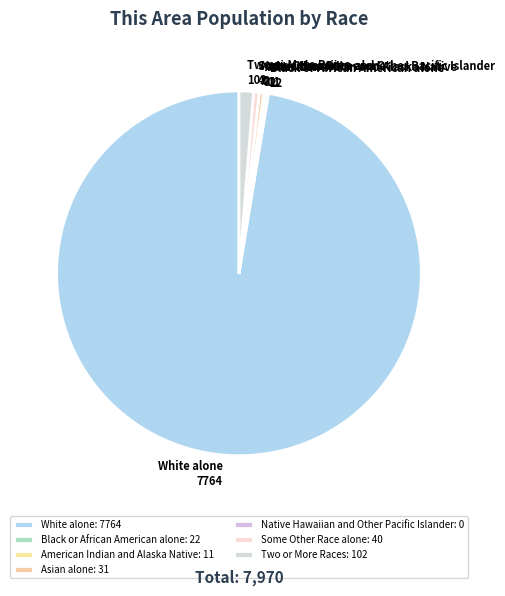

How many segments does this pie chart have?

7